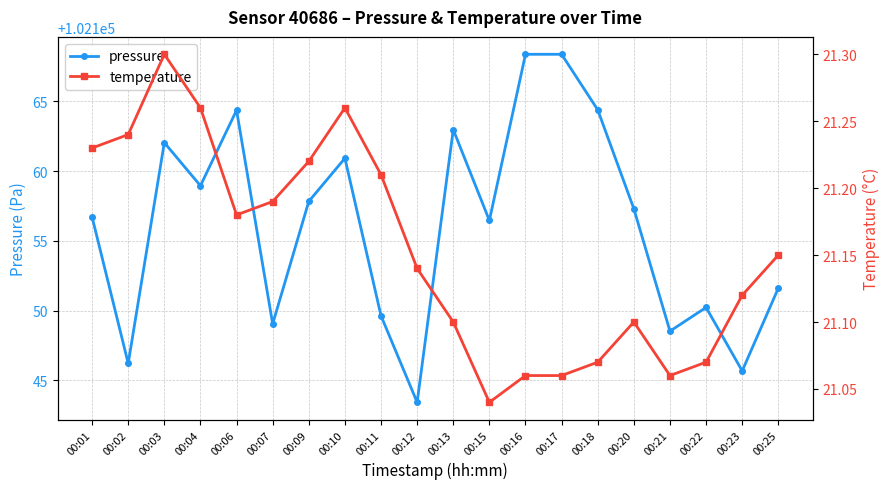

At which category does the chart reach its peak across all series?

00:16